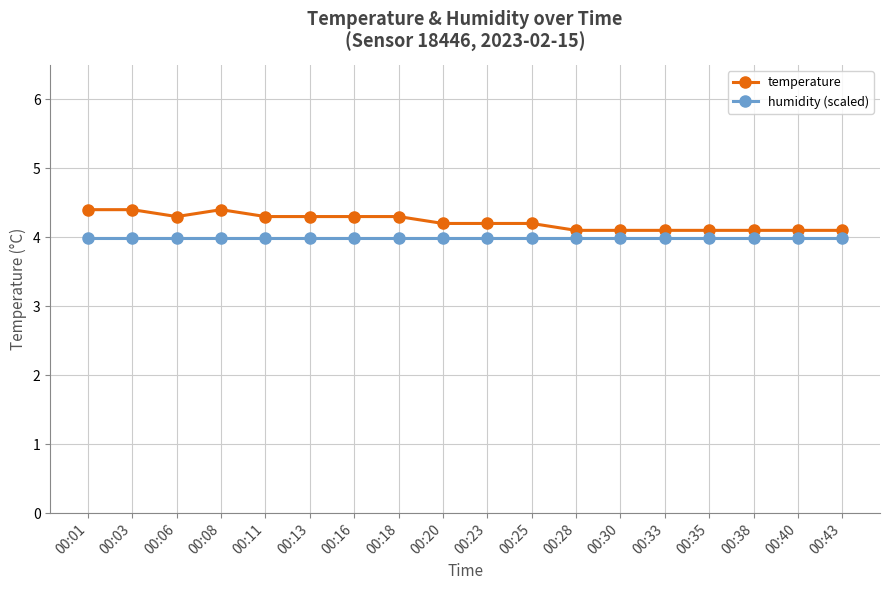

Is it true that temperature equals 2.2 at 00:13?

False